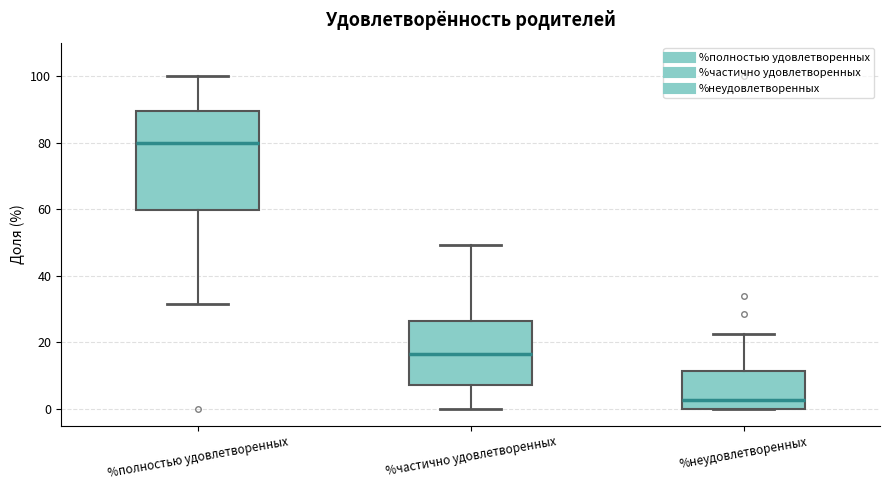

Comparing the boxes themselves (not the whiskers), which one is the tallest?

%полностью удовлетворенных